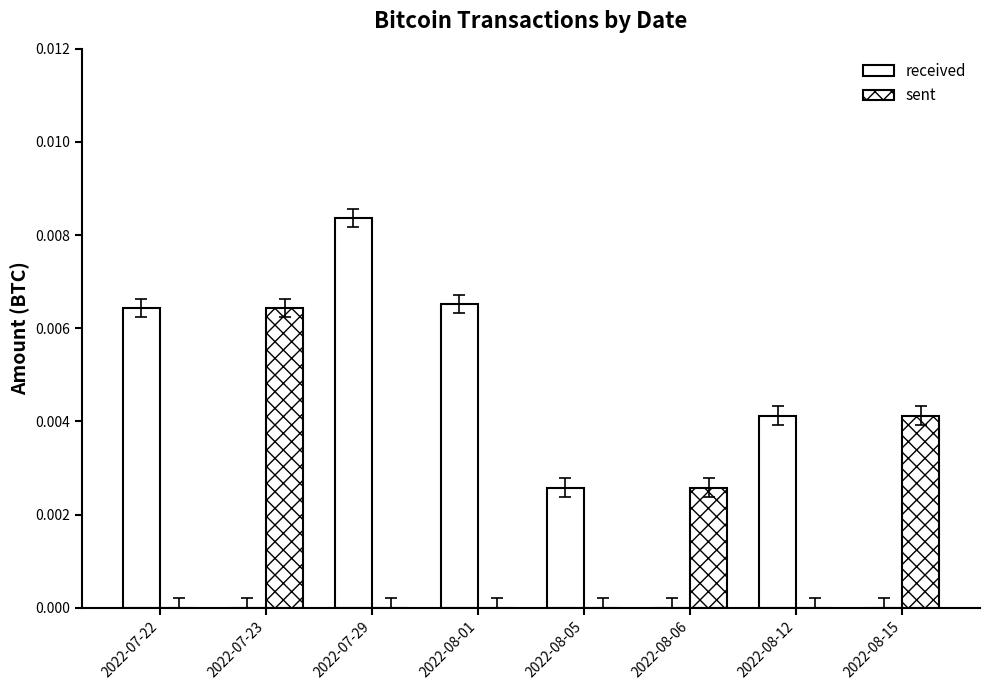

How many groups of bars are there?

8